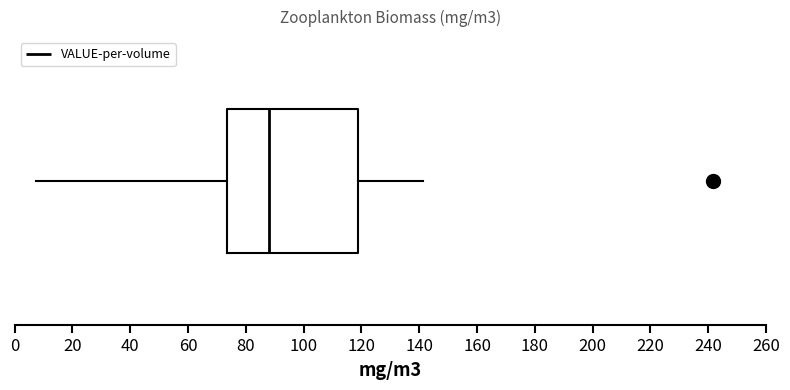

Where is the left edge of the box on the x-axis? The values are not printed on the chart, so give them approximately, as read against the axis.

74